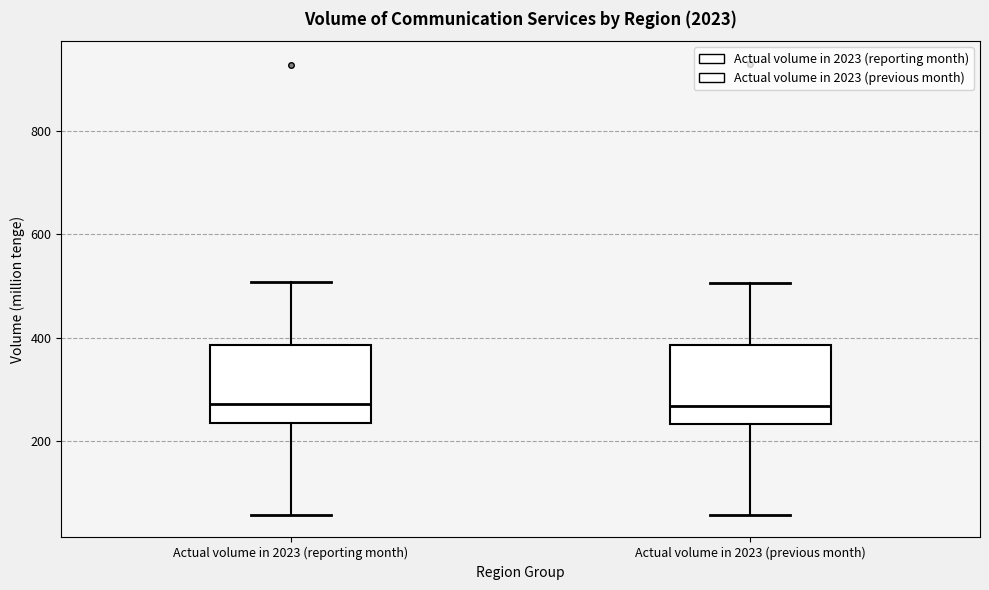

Where does the median line of the box for Actual volume in 2023 (reporting month) sit on the y-axis? The values are not printed on the chart, so give them approximately, as read against the axis.

280